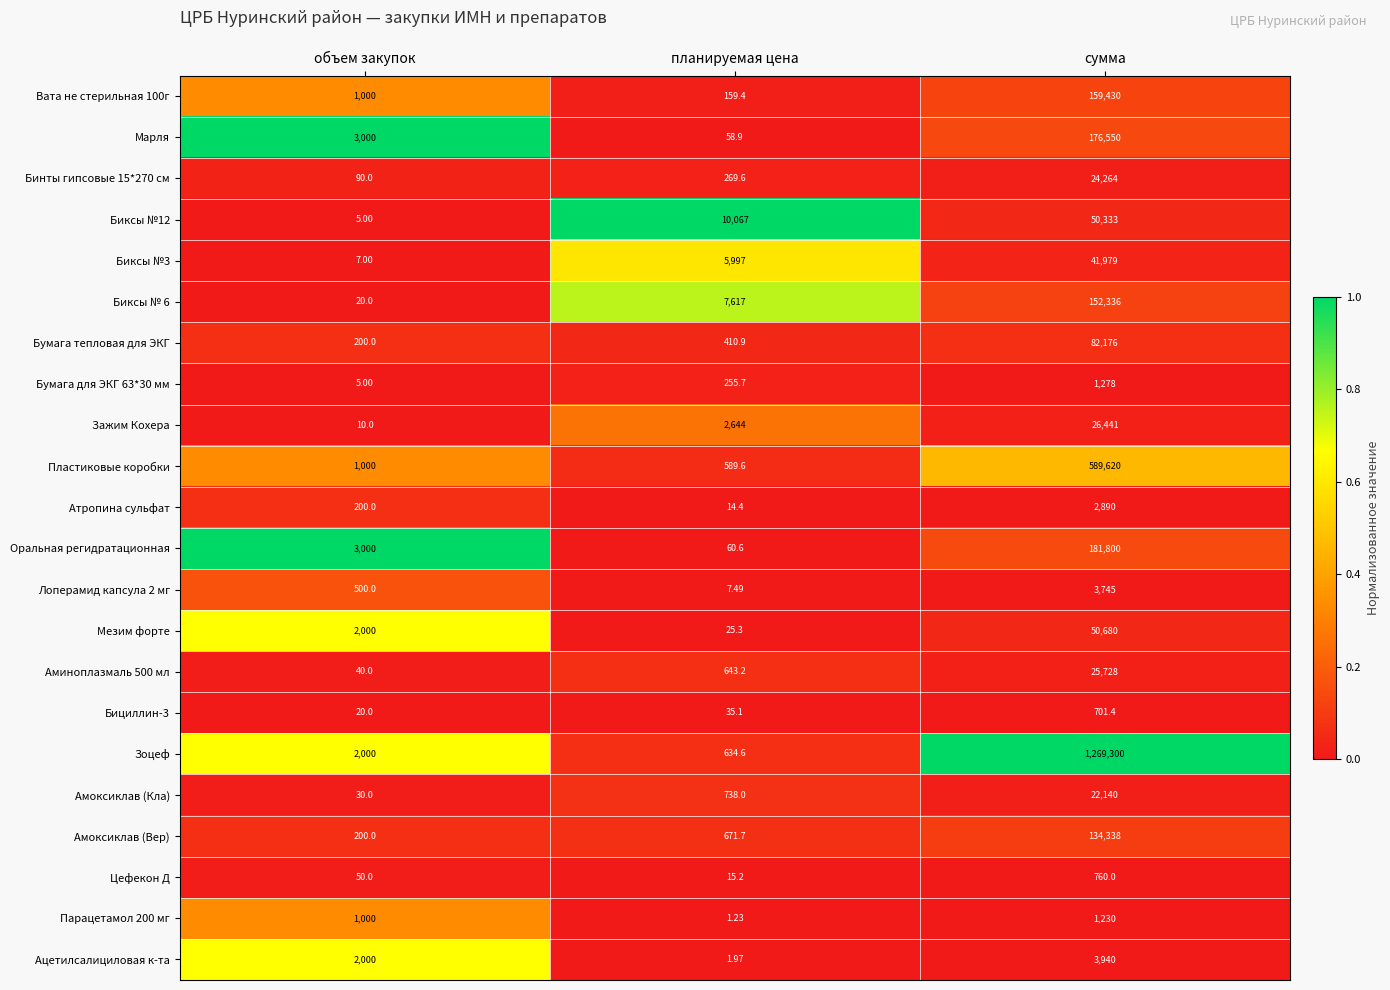

Which series has the largest range (max minus min)?

Зоцеф